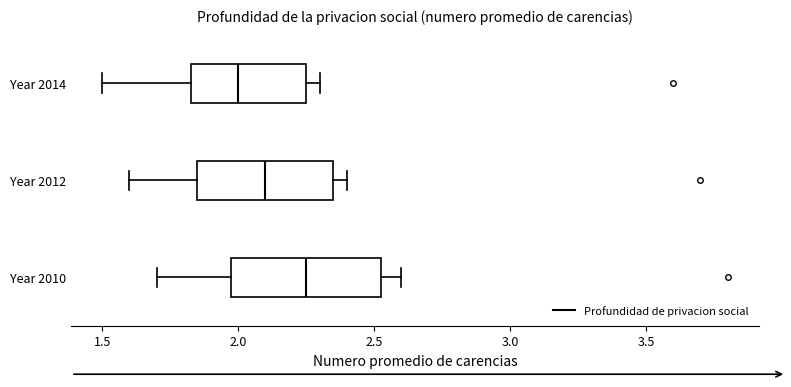

Reading bottom to top, read every box against the x-axis: the position of its median line, the range the box covers, and the ends of its whiskers. The values are not printed on the chart, so give them approximately, as read against the axis.

Year 2010: median 2.25, box 2.00 to 2.55, whiskers 1.70 to 2.60
Year 2012: median 2.10, box 1.85 to 2.35, whiskers 1.60 to 2.40
Year 2014: median 2.00, box 1.85 to 2.25, whiskers 1.50 to 2.30